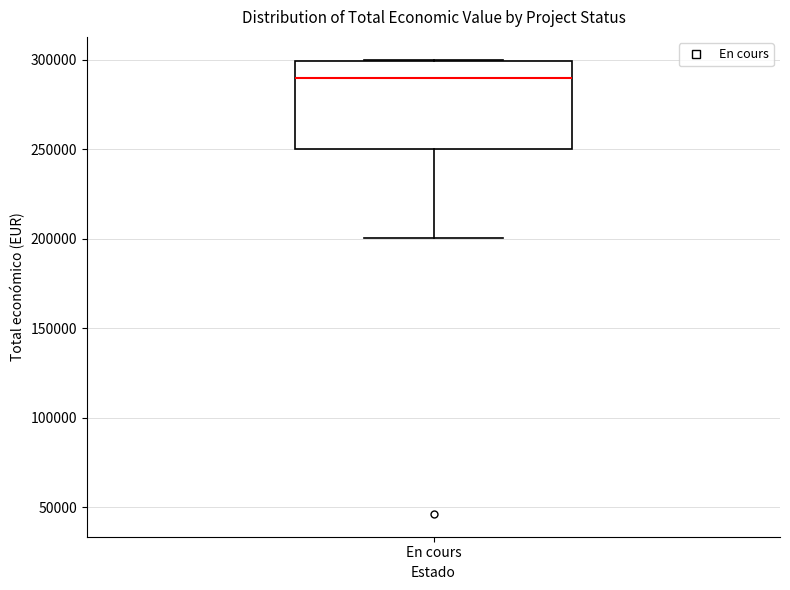

Read this box plot against the y-axis: the position of the median line, the range covered by the box, and the ends of both whiskers. The values are not printed on the chart, so give them approximately, as read against the axis.

median 290000, box 250000 to 300000, whiskers 200000 to 300000